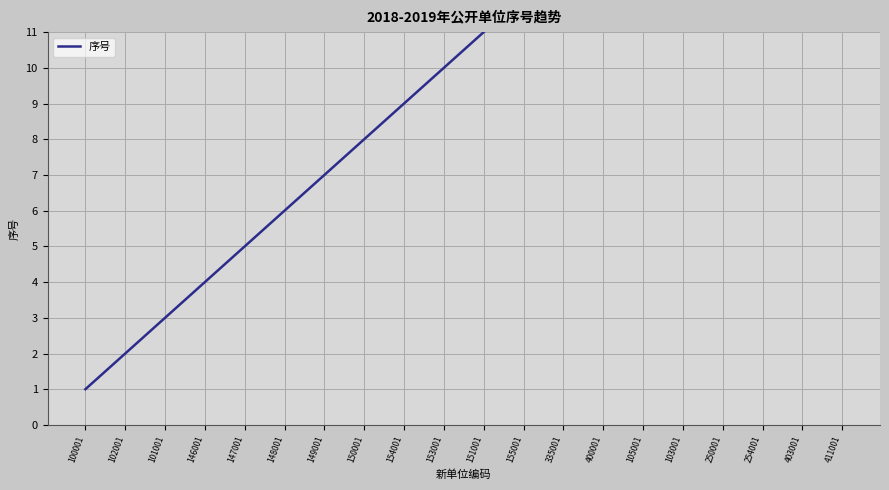

True or false: the data shows 9 at 411001.

False